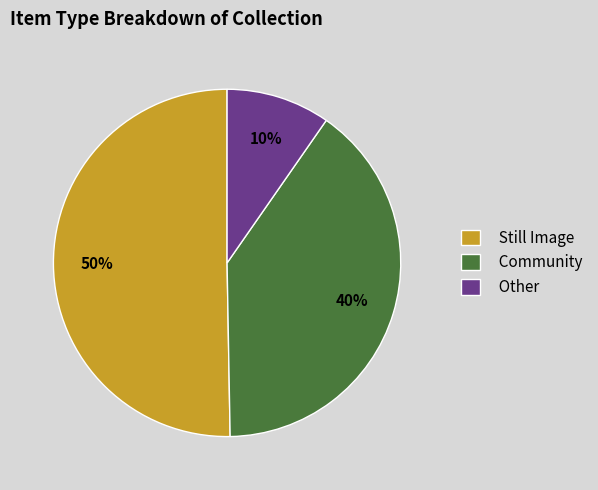

The Still Image slice represents 50% of the pie. True or false?

True